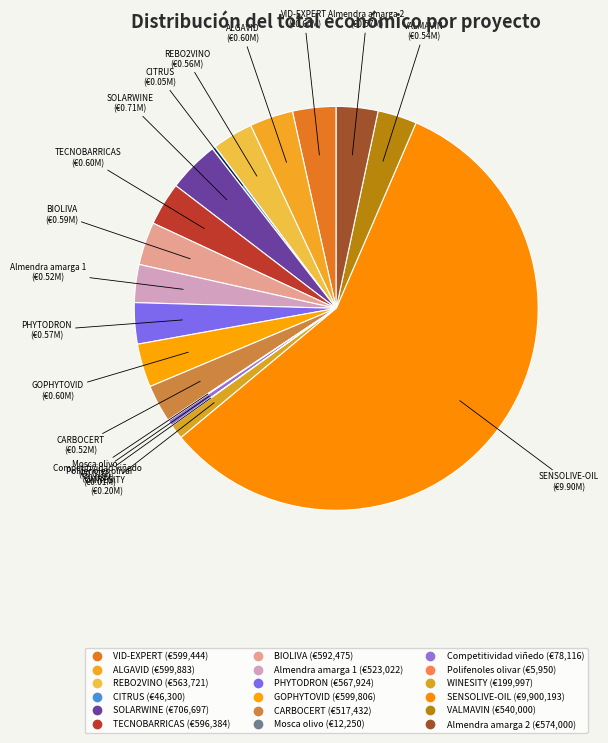

Is there any slice that represents more than half of the pie?

Yes